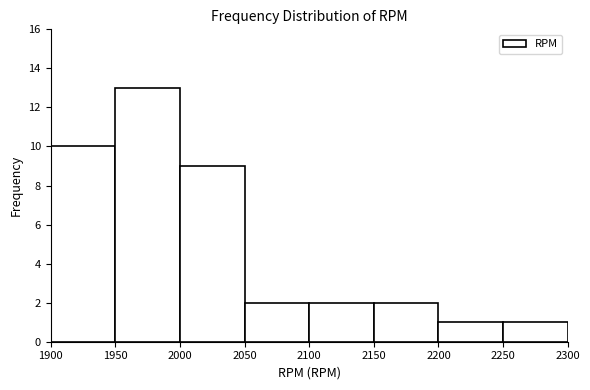

Reading left to right, list every bar in this chart as the range it spans on the x-axis followed by its height. The values are not printed on the chart, so give them approximately, as read against the axis.

1900 to 1950: 10
1950 to 2000: 13
2000 to 2050: 9
2050 to 2100: 2
2100 to 2150: 2
2150 to 2200: 2
2200 to 2250: 1
2250 to 2300: 1